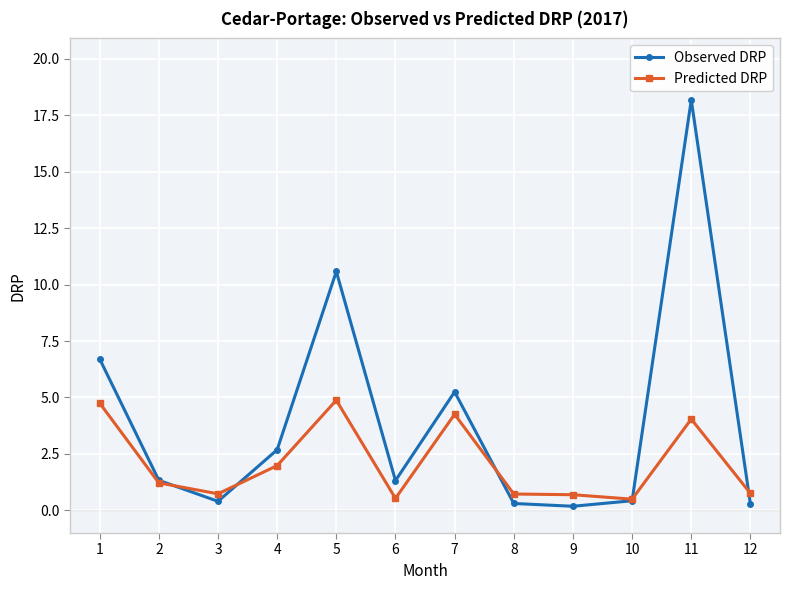

How many data points in Predicted DRP are less than 1?

6